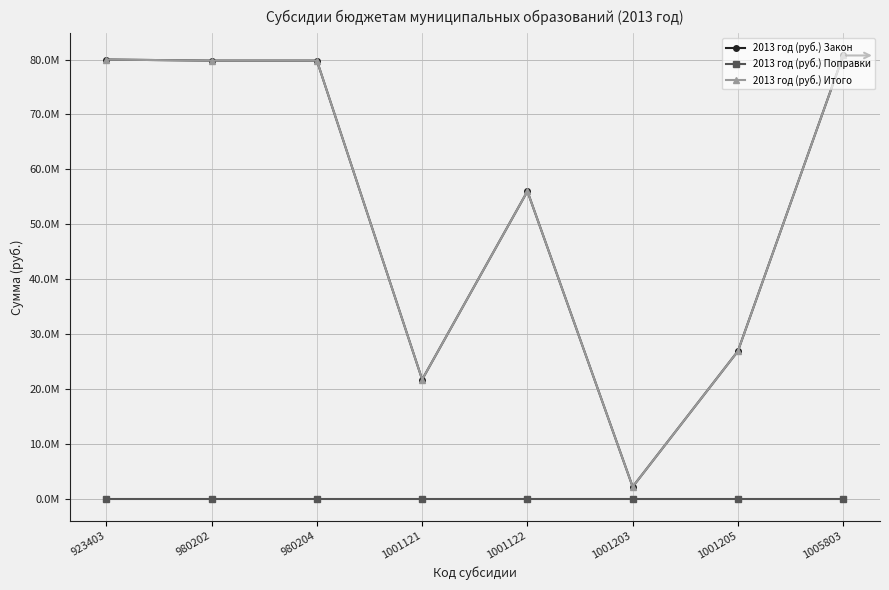

At which category does the chart reach its minimum across all series?

923403